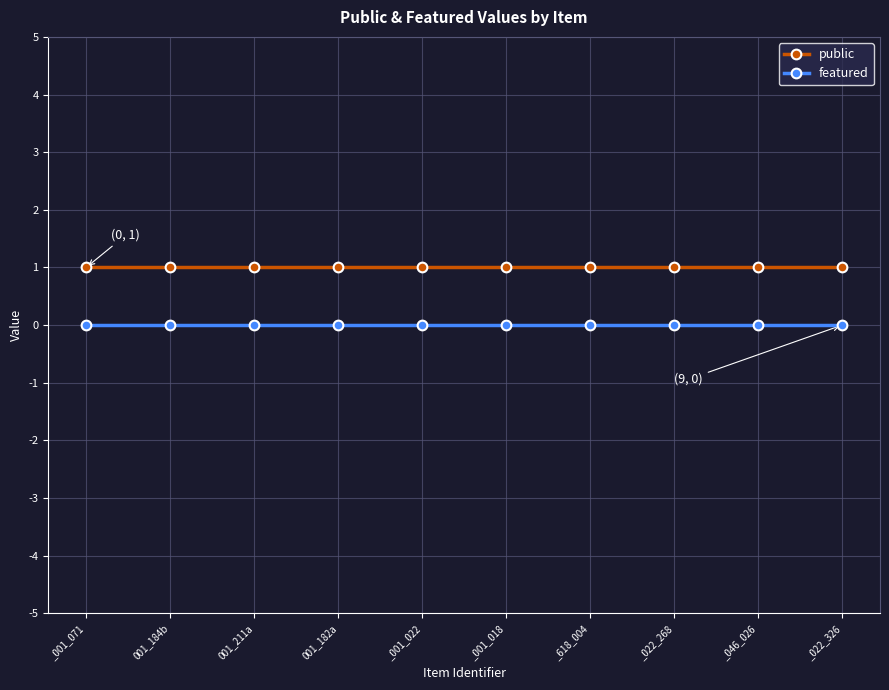

Rank the series at _001_071 from lowest to highest value.

featured, public